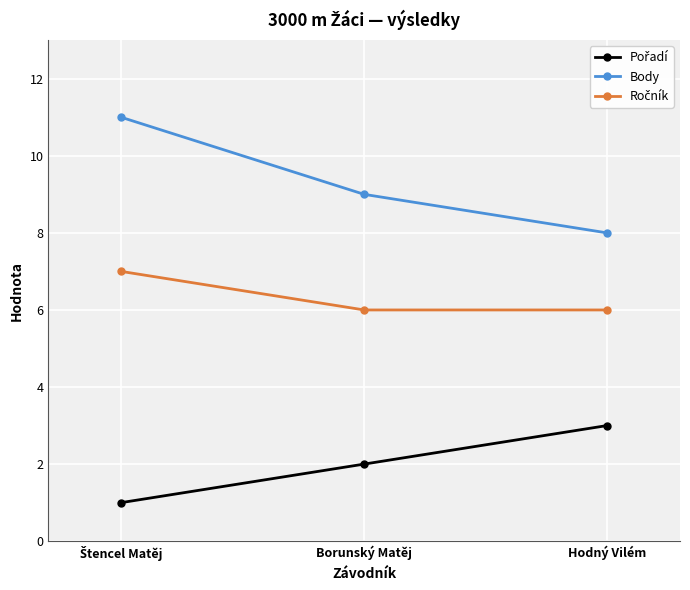

What value does the Body series have at Hodný Vilém?

8